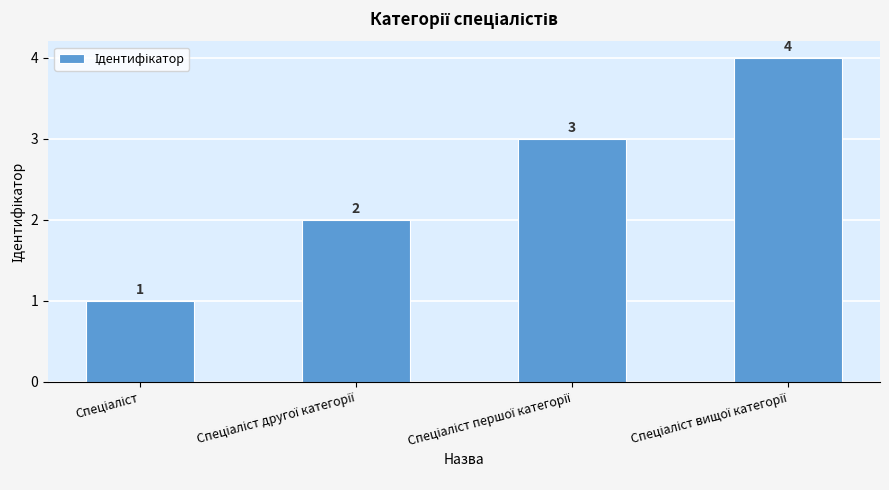

How many data points does each series have?

4